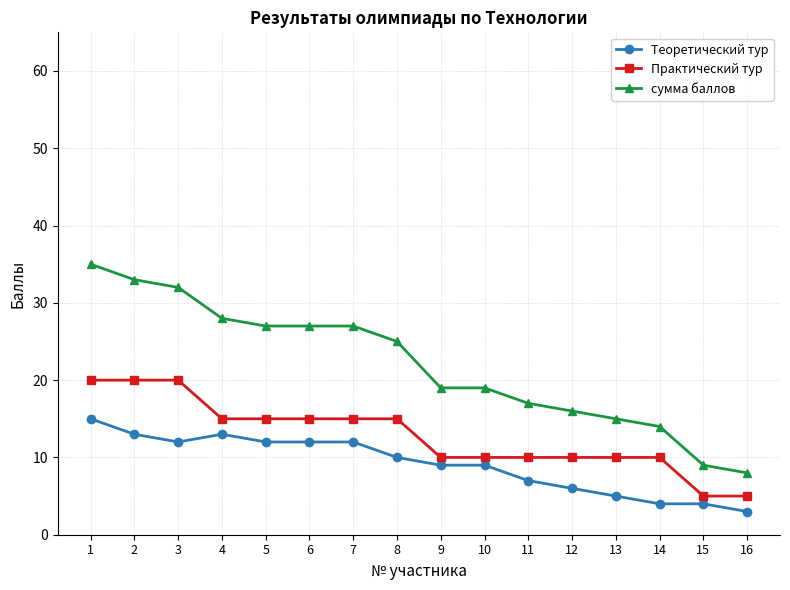

How many data points does each series have?

16